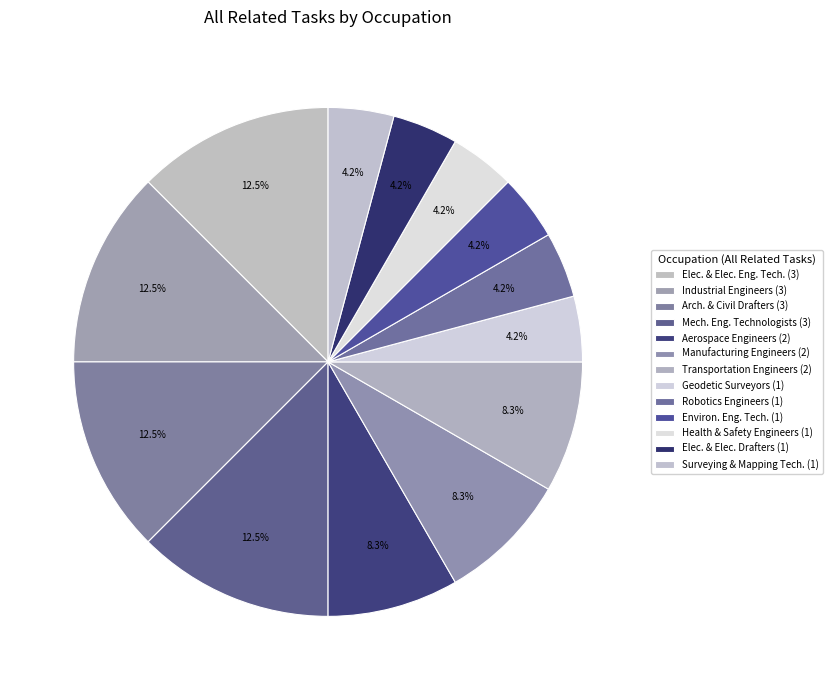

To the nearest percent, what is the difference between the largest and smallest slice percentages?

8%